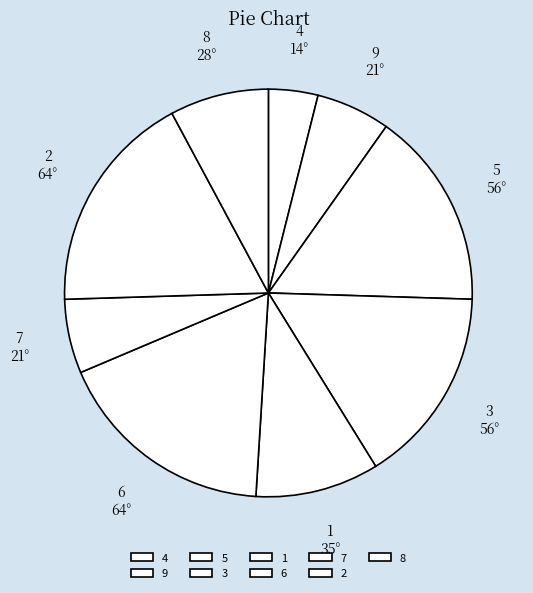

Which category has the smallest portion of the pie?

4